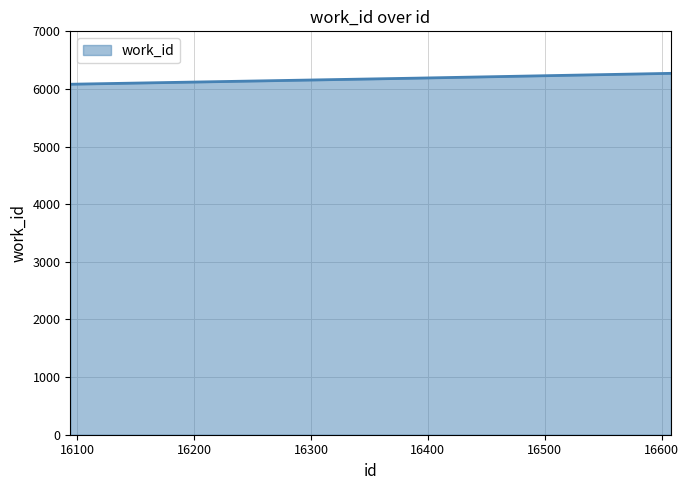

How many lines are shown in the chart?

1